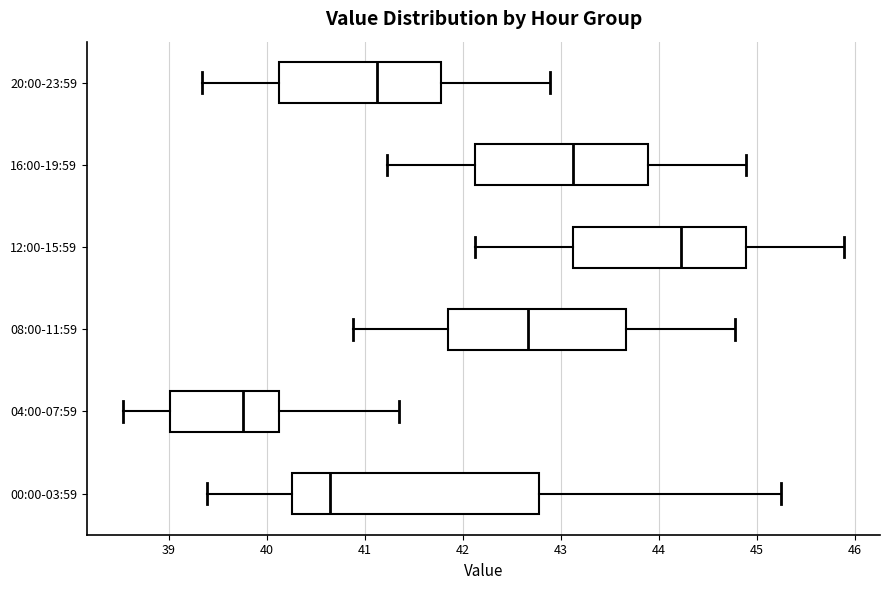

Which box has the furthest to the right median line?

12:00-15:59